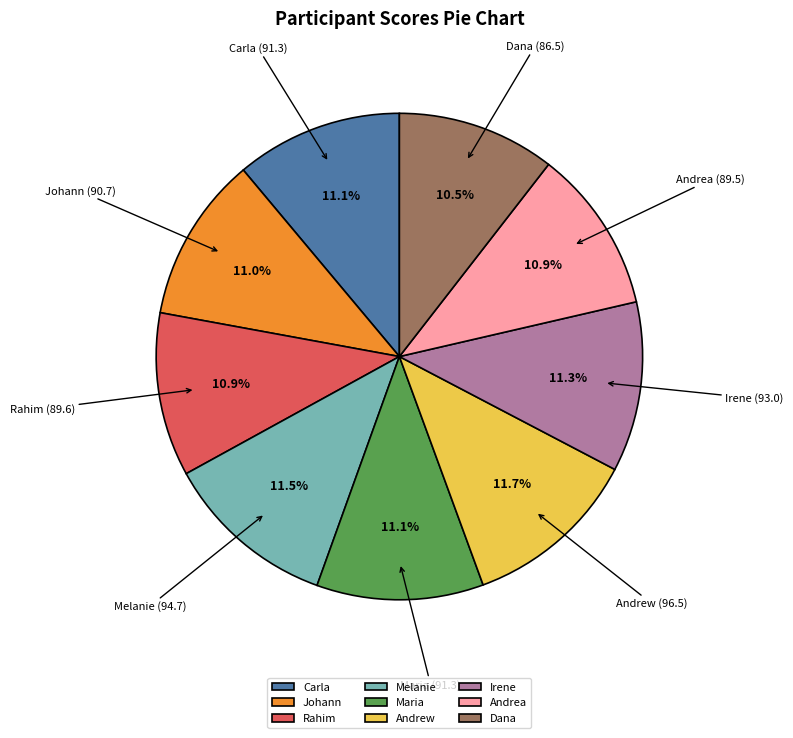

Count the number of slices in the pie.

9